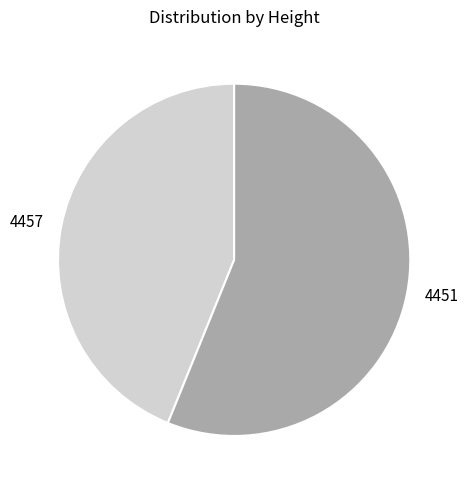

Between 4451 and 4457, which is larger?

4451